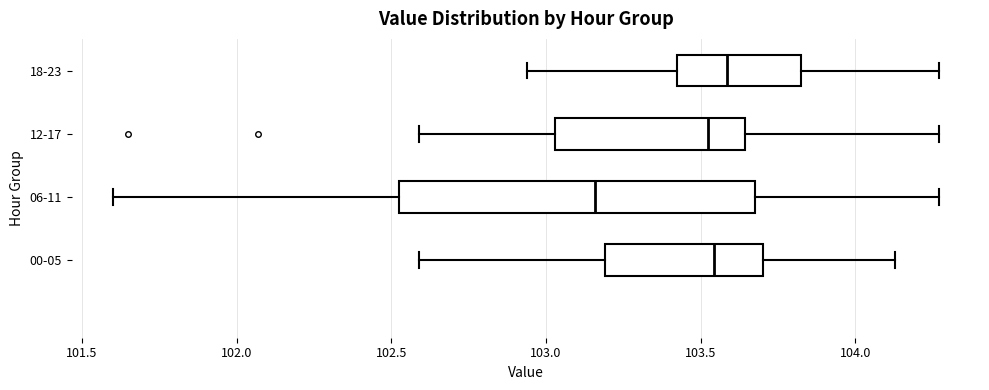

Reading bottom to top, transcribe this box plot: for each box, give where its median line is, the range the box spans, and where its two whiskers end, as read against the x-axis. The values are not printed on the chart, so give them approximately, as read against the axis.

00-05: median 103.55, box 103.20 to 103.70, whiskers 102.60 to 104.15
06-11: median 103.15, box 102.55 to 103.70, whiskers 101.60 to 104.25
12-17: median 103.55, box 103.05 to 103.65, whiskers 102.60 to 104.25
18-23: median 103.60, box 103.45 to 103.85, whiskers 102.95 to 104.25